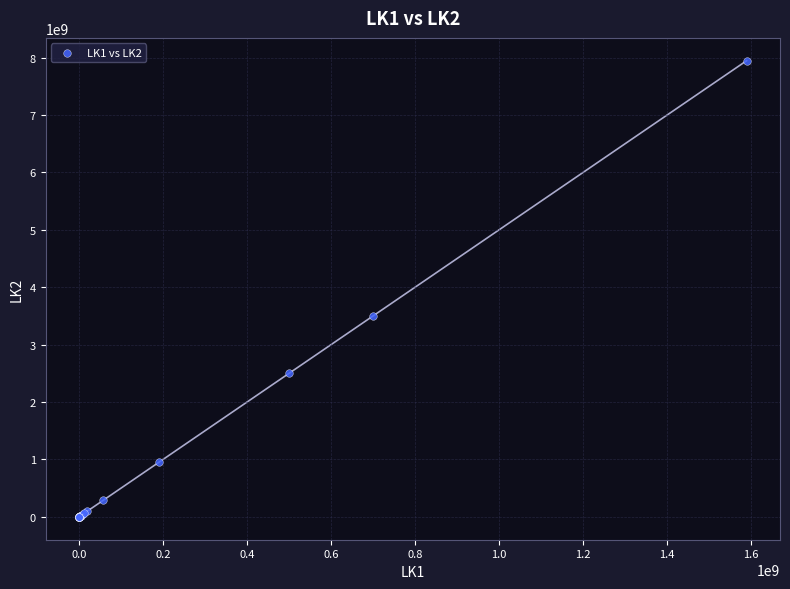

What Y value in the scatter plot is closest to 3973060235?

3500000000